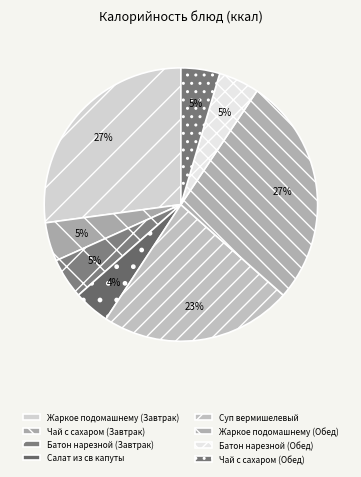

Which category has the biggest portion of the pie?

Жаркое подомашнему (Завтрак)